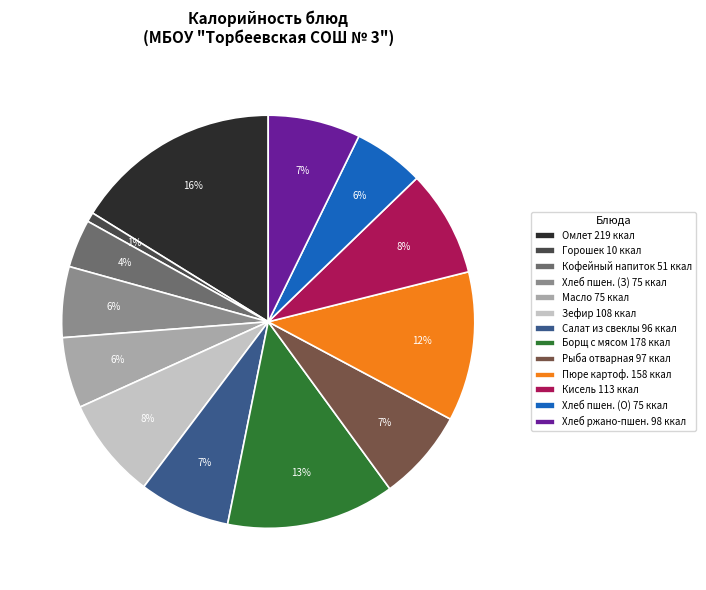

How many slices are in this pie chart?

13